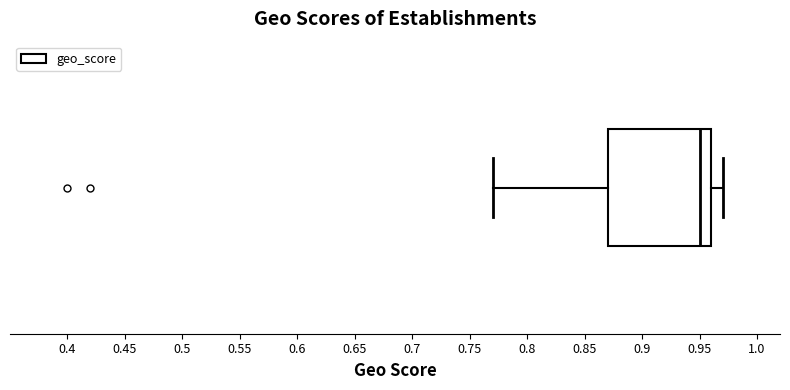

Where does the right whisker of the box end on the x-axis? The values are not printed on the chart, so give them approximately, as read against the axis.

0.97